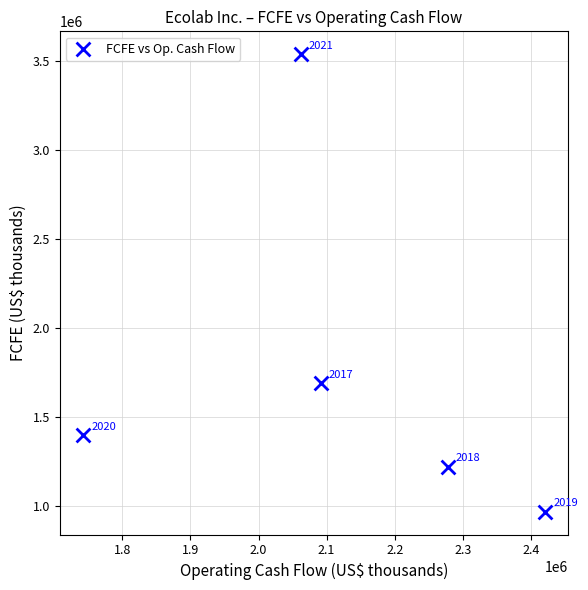

What Y value in the scatter plot is closest to 2253850?

1689400